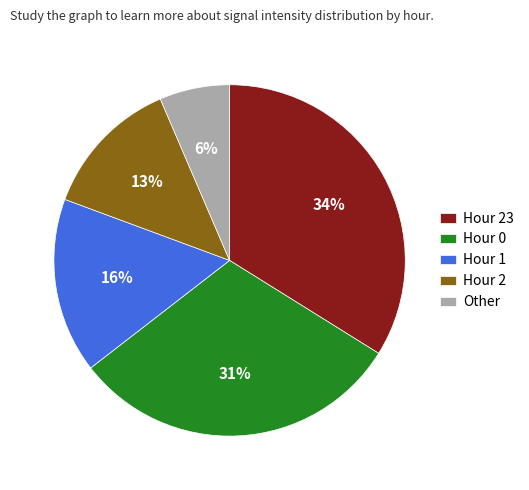

How many slices are in this pie chart?

5